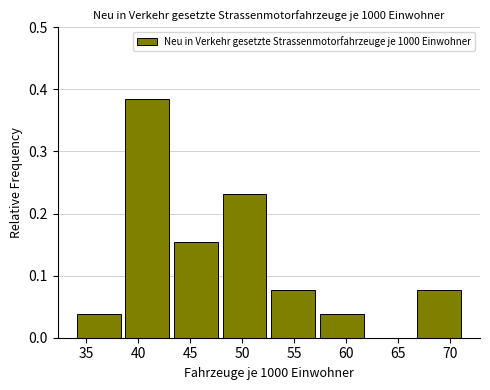

Which range on the x-axis has the tallest bar?

39.0 to 43.5